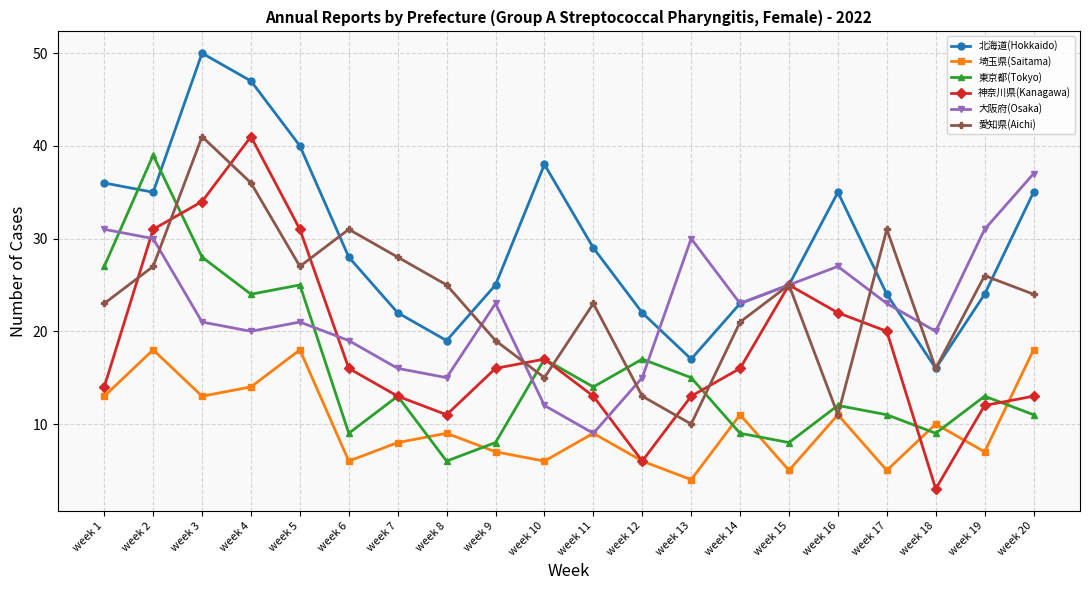

At how many categories does at least one series exceed 24?

17